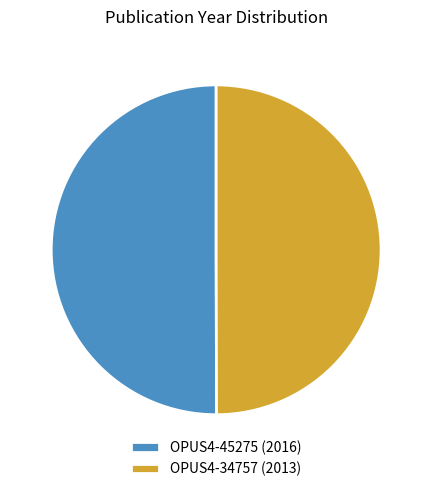

True or false: OPUS4-45275 (2016) accounts for 50% of the total.

True